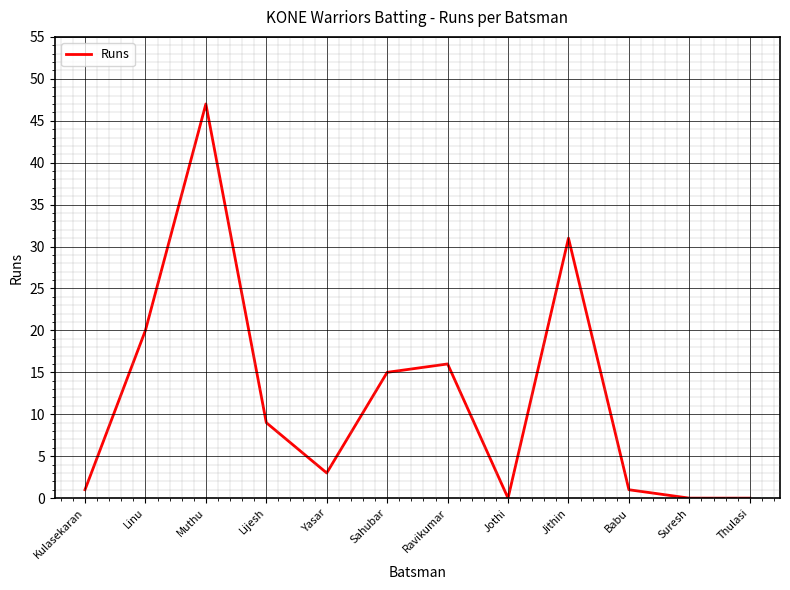

Reading left to right, list all the values displayed in this chart.

Kulasekaran=1	Linu=20	Muthu=47	Lijesh=9	Yasar=3	Sahubar=15	Ravikumar=16	Jothi=0	Jithin=31	Babu=1	Suresh=0	Thulasi=0